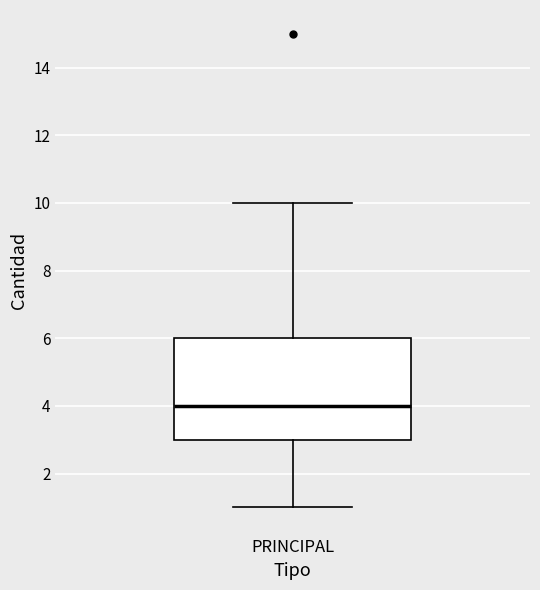

Read this box plot against the y-axis: the position of the median line, the range covered by the box, and the ends of both whiskers. The values are not printed on the chart, so give them approximately, as read against the axis.

median 4, box 3 to 6, whiskers 1 to 10